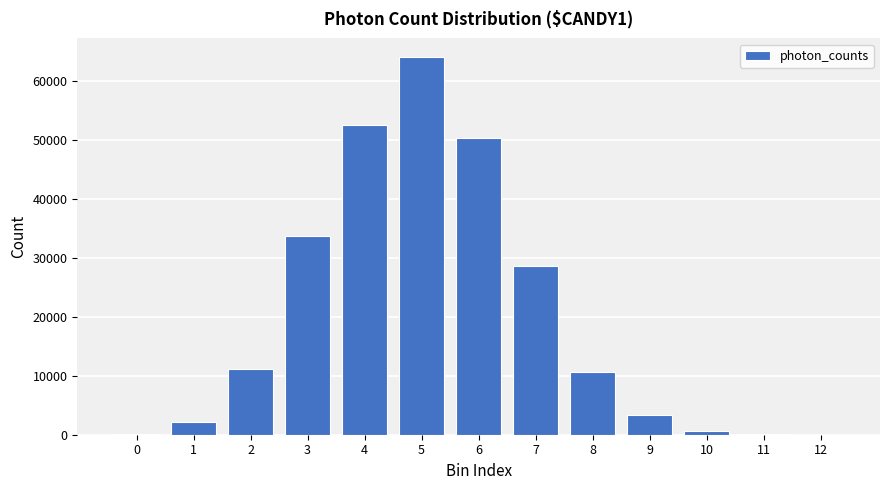

What is the sum of all values?

257105